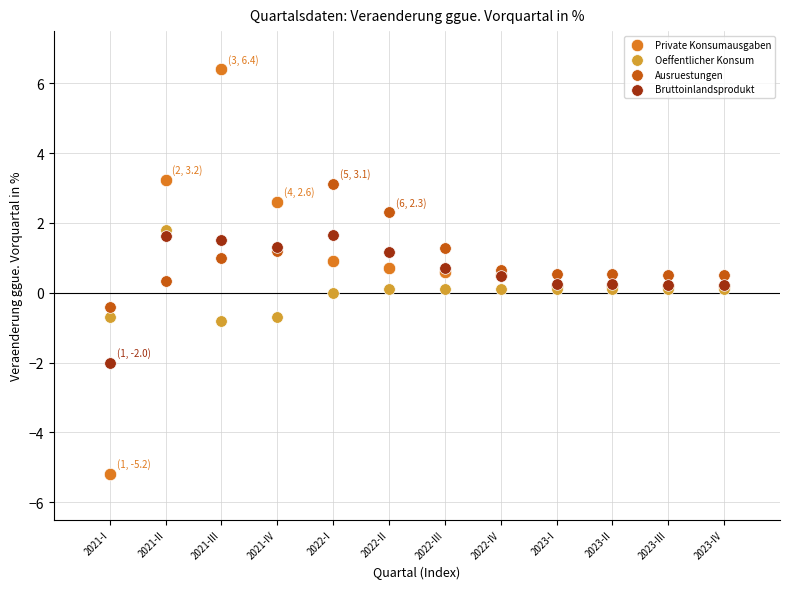

Which series reaches the minimum Y coordinate?

Private Konsumausgaben